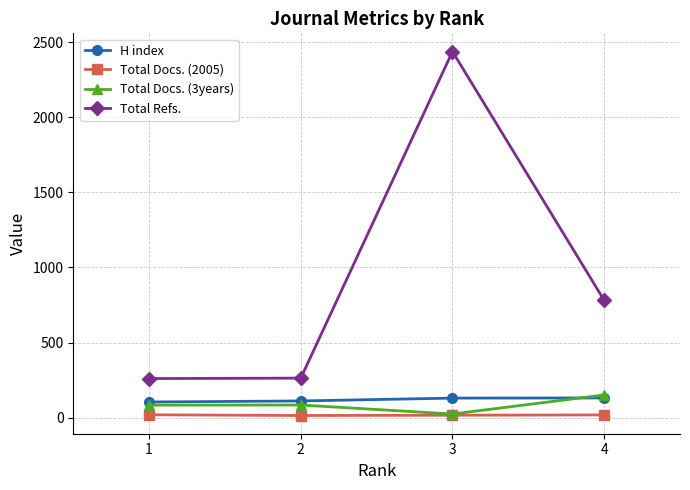

What is the greatest value displayed?

2437